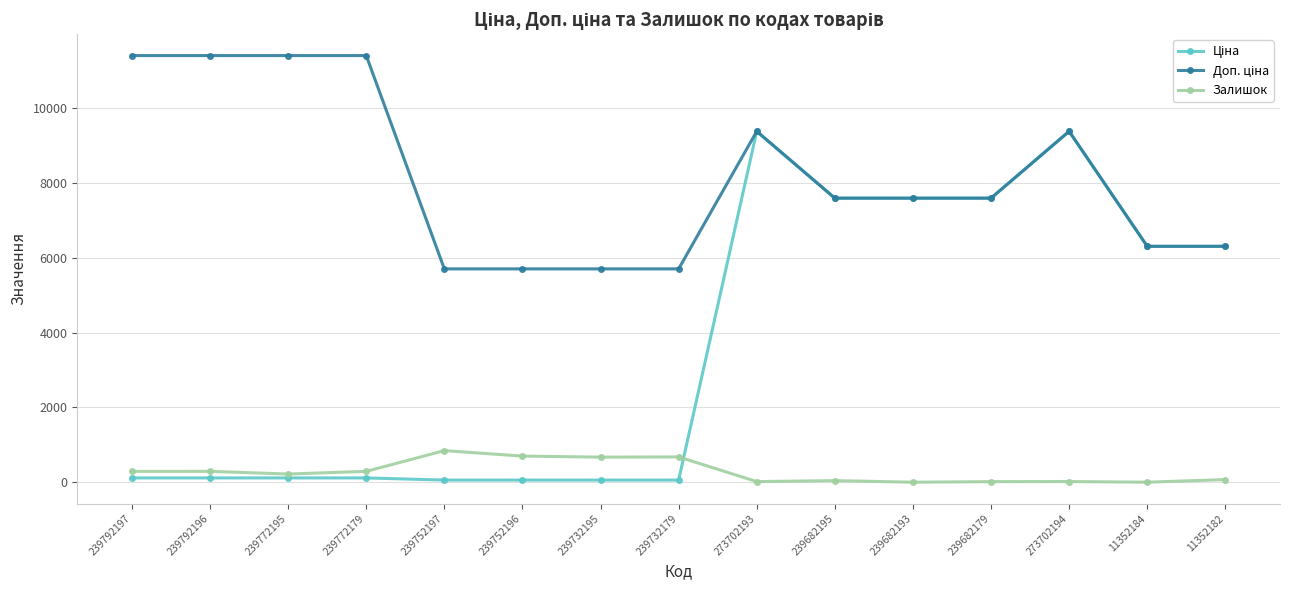

What is the label of the 7th point from the left?

239732195